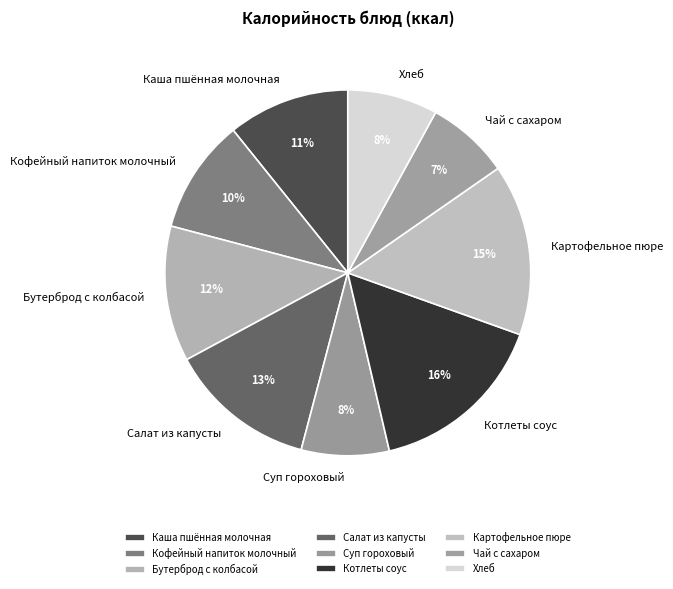

Which category has the biggest portion of the pie?

Котлеты соус